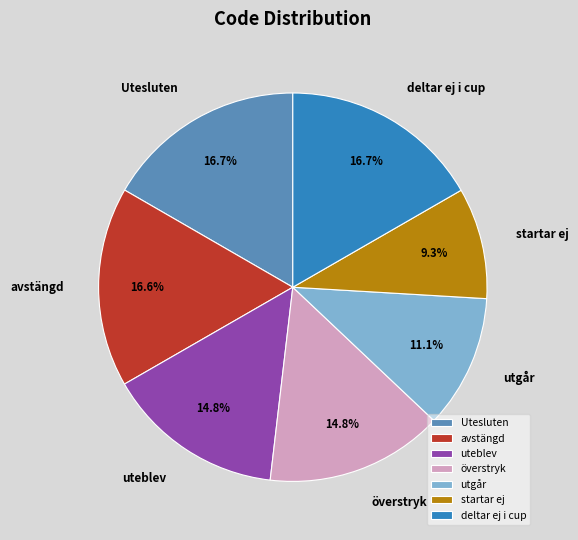

What is the ratio of the value at uteblev to the value at deltar ej i cup?

0.9